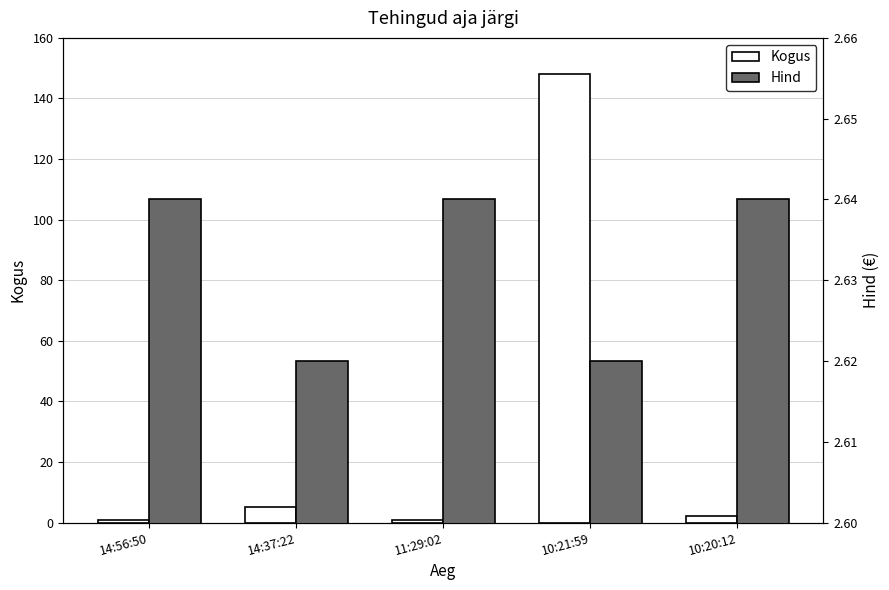

The value of Hind at 11:29:02 is 0.8. True or false?

False